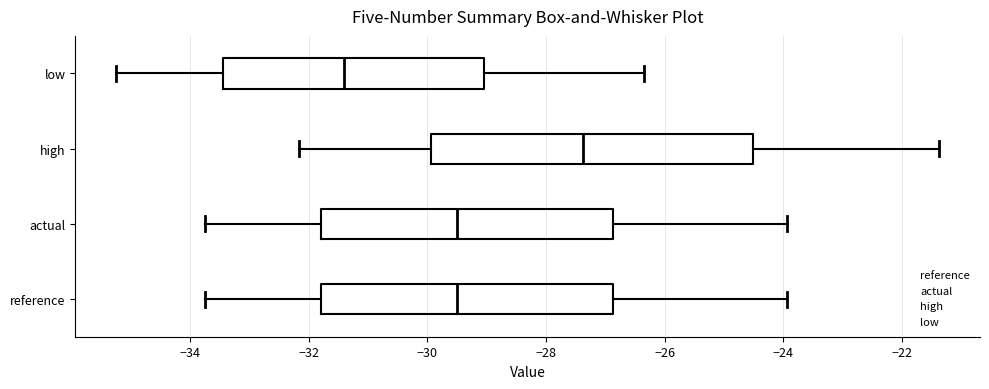

Reading bottom to top, transcribe this box plot: for each box, give where its median line is, the range the box spans, and where its two whiskers end, as read against the x-axis. The values are not printed on the chart, so give them approximately, as read against the axis.

reference: median -29.4, box -31.8 to -26.8, whiskers -33.8 to -24.0
actual: median -29.4, box -31.8 to -26.8, whiskers -33.8 to -24.0
high: median -27.4, box -30.0 to -24.6, whiskers -32.2 to -21.4
low: median -31.4, box -33.4 to -29.0, whiskers -35.2 to -26.4